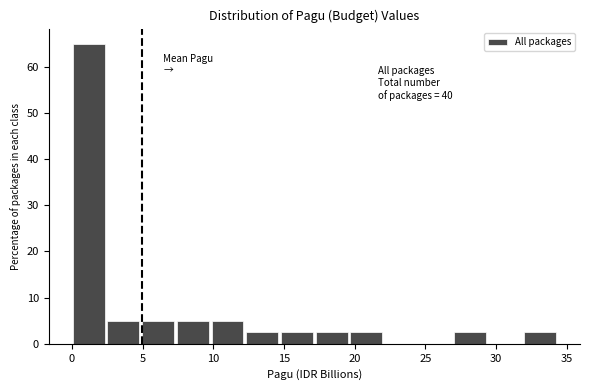

Which range on the x-axis has the tallest bar?

0.0 to 2.5